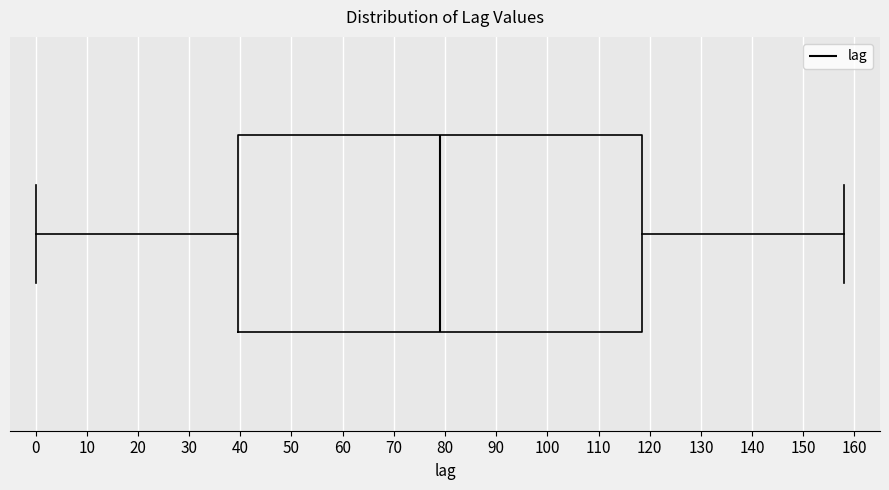

Where is the right edge of the box on the x-axis? The values are not printed on the chart, so give them approximately, as read against the axis.

119